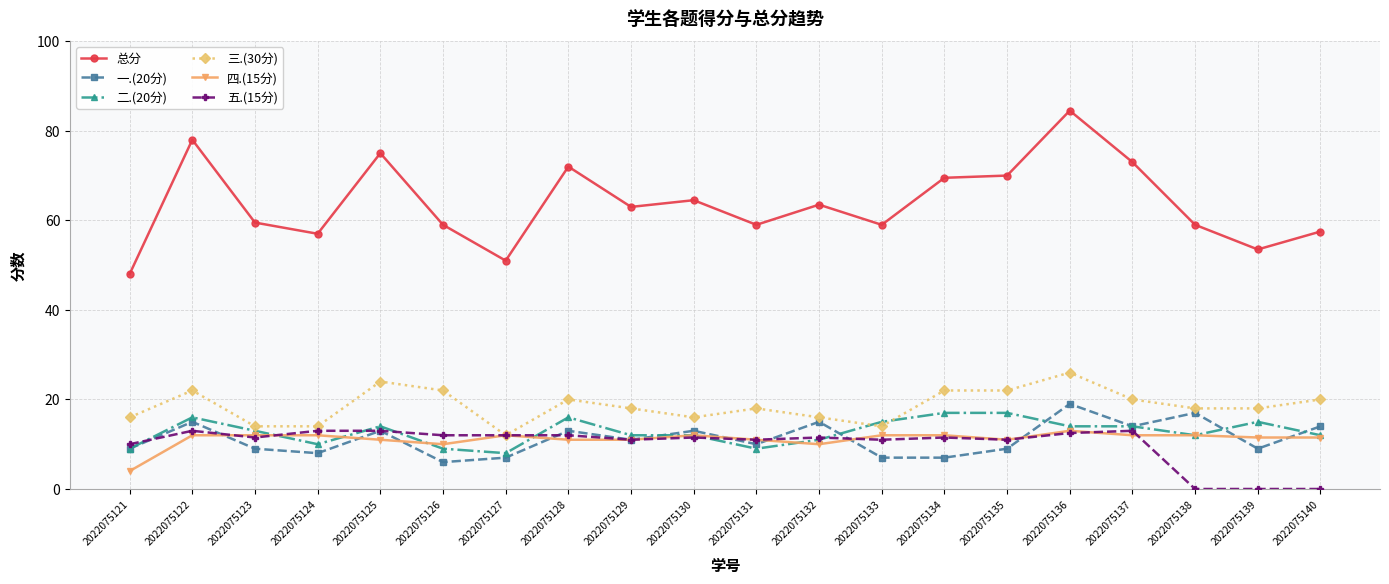

What is the greatest value displayed?

84.5